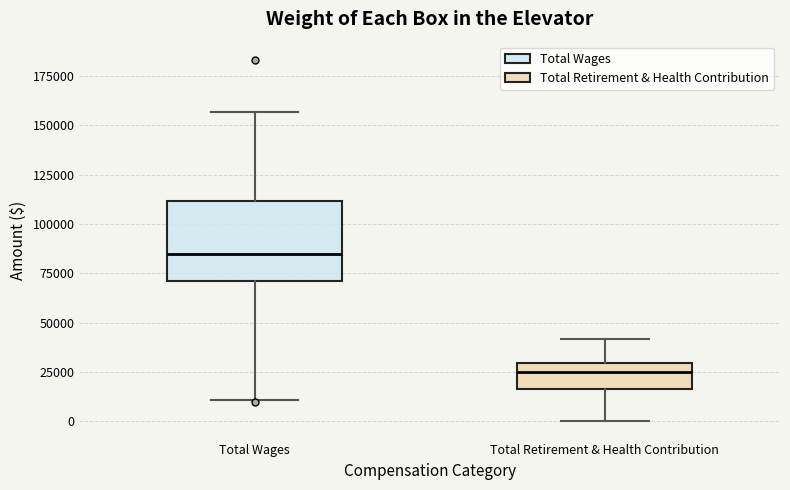

Where is the lower edge of the box for Total Retirement & Health Contribution on the y-axis? The values are not printed on the chart, so give them approximately, as read against the axis.

15000